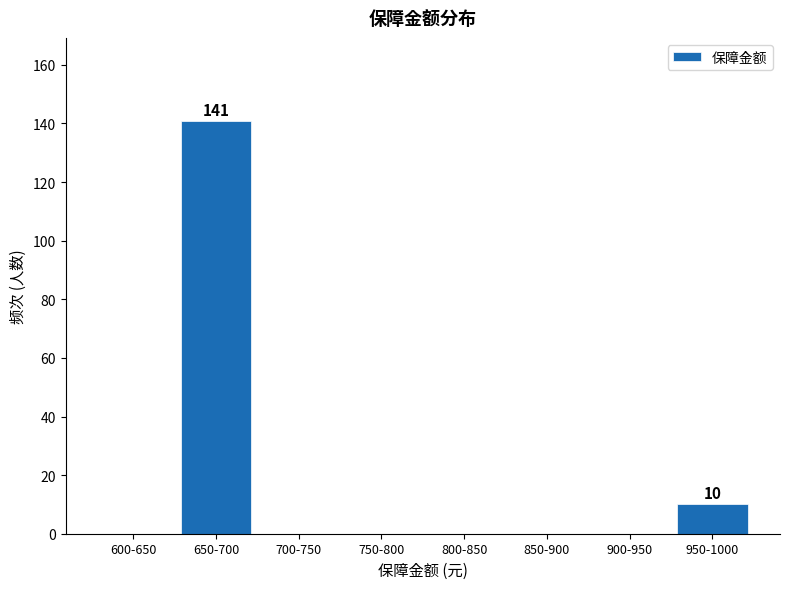

Reading right to left, what are all the values shown in this chart?

950-1000=10	900-950=0	850-900=0	800-850=0	750-800=0	700-750=0	650-700=141	600-650=0